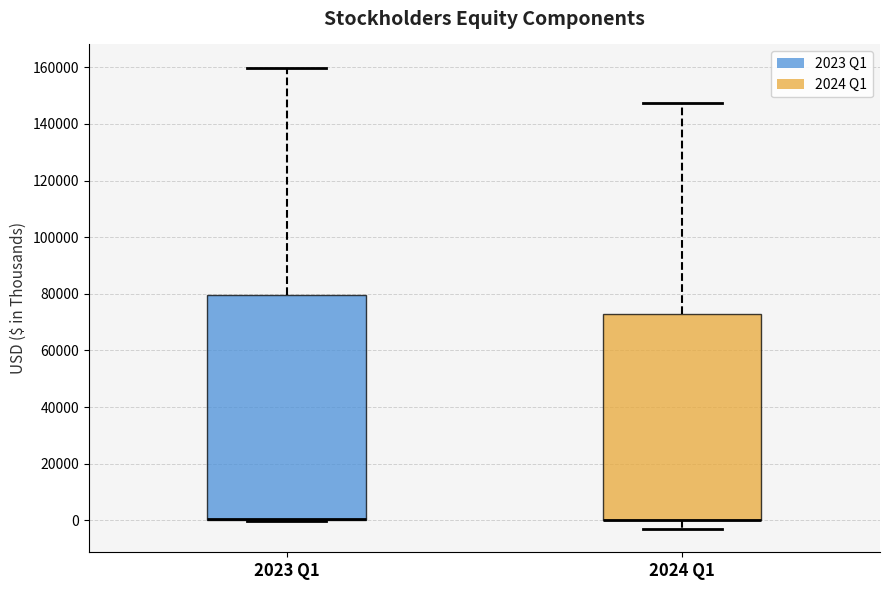

Which box is the tallest, from its lower edge to its upper edge?

2023 Q1